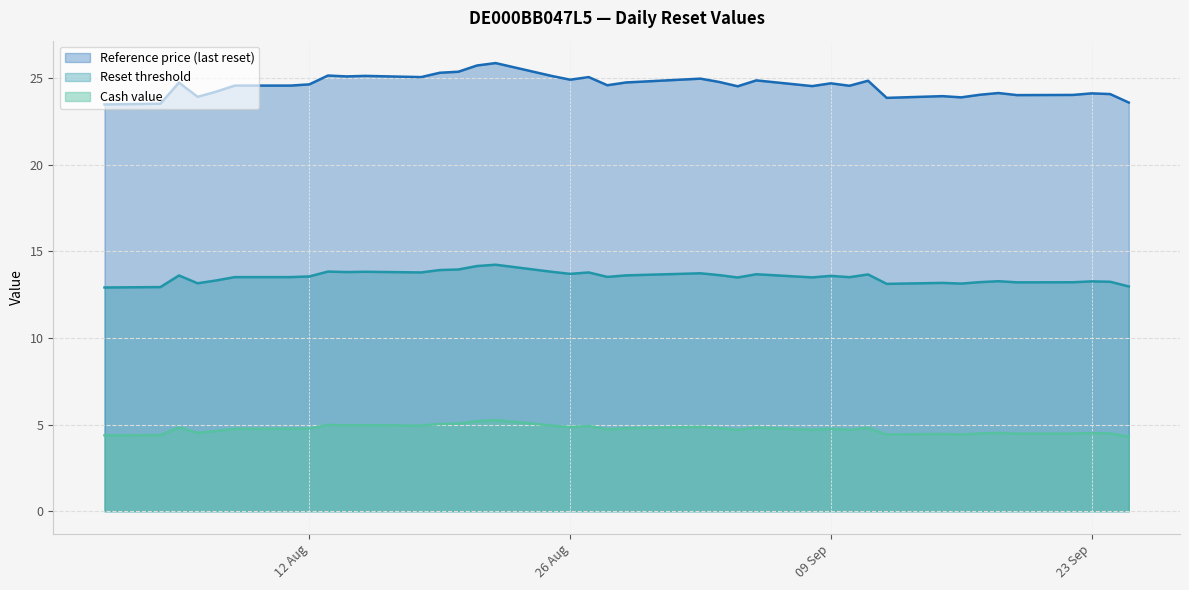

What is the maximum value for Cash value?

5.3